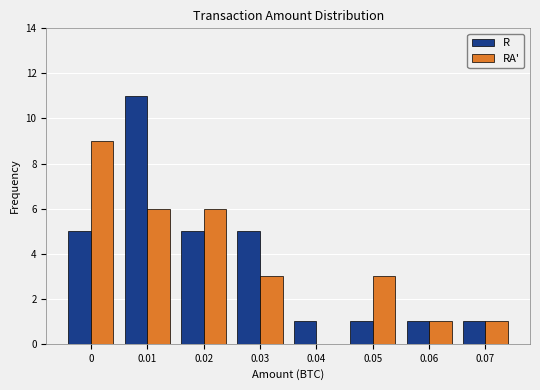

Reading left to right, transcribe all the data shown in this chart.

R: 0=5	0.01=11	0.02=5	0.03=5	0.04=1	0.05=1	0.06=1	0.07=1
RA': 0=9	0.01=6	0.02=6	0.03=3	0.04=0	0.05=3	0.06=1	0.07=1